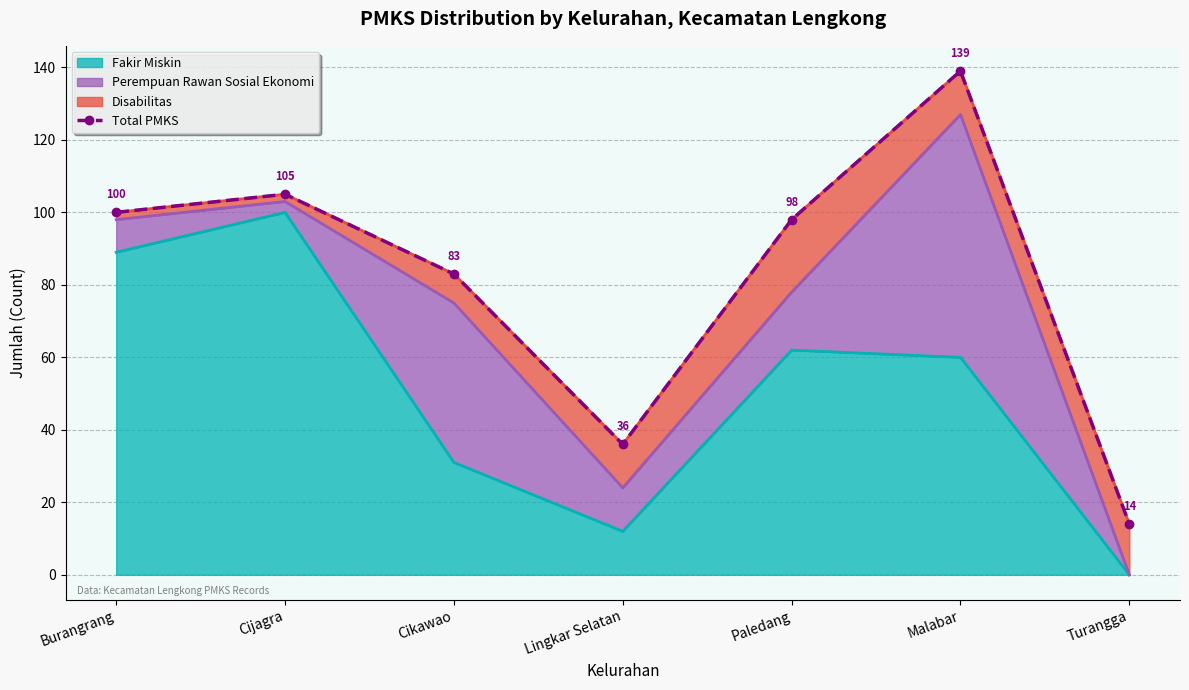

What is the minimum value shown in the chart?

14